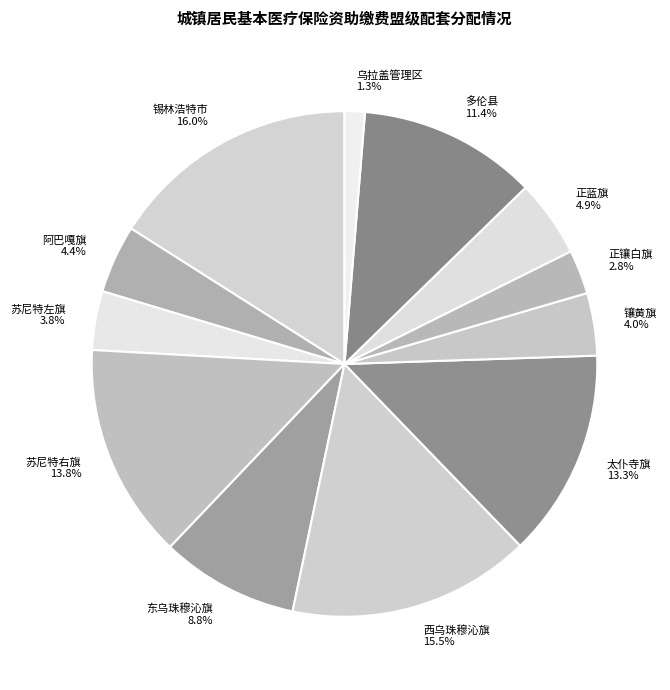

True or false: 苏尼特左旗 accounts for 4% of the total.

True